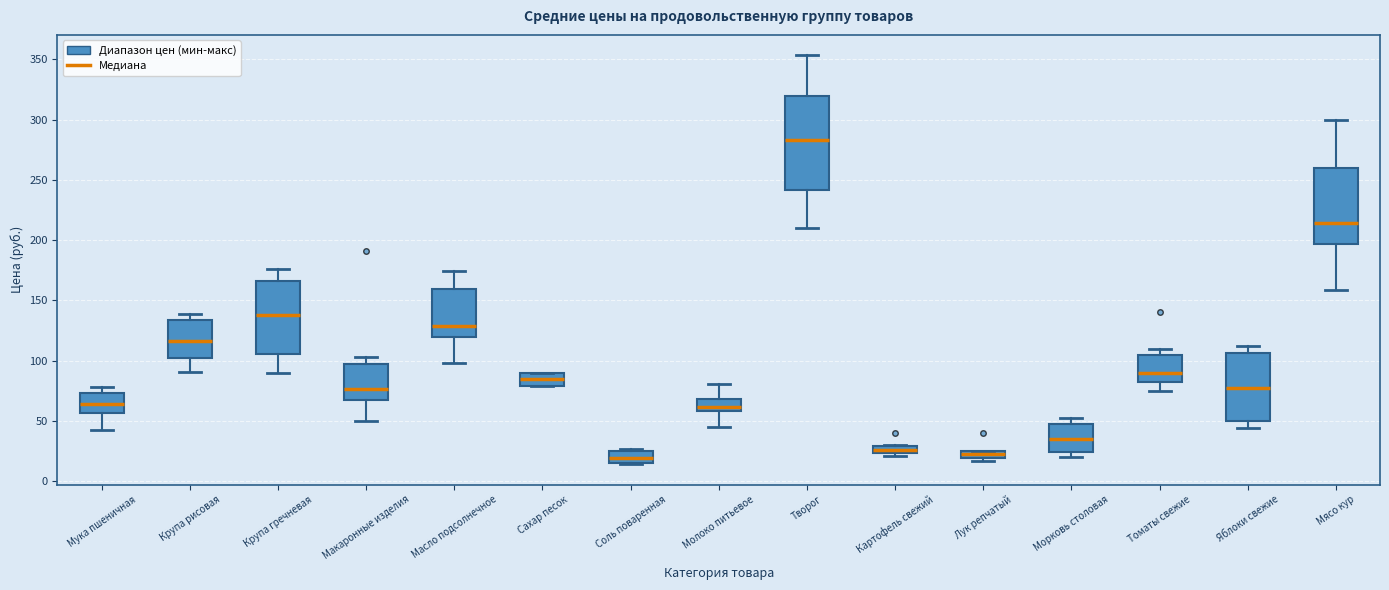

Which box has the highest median line?

Творог